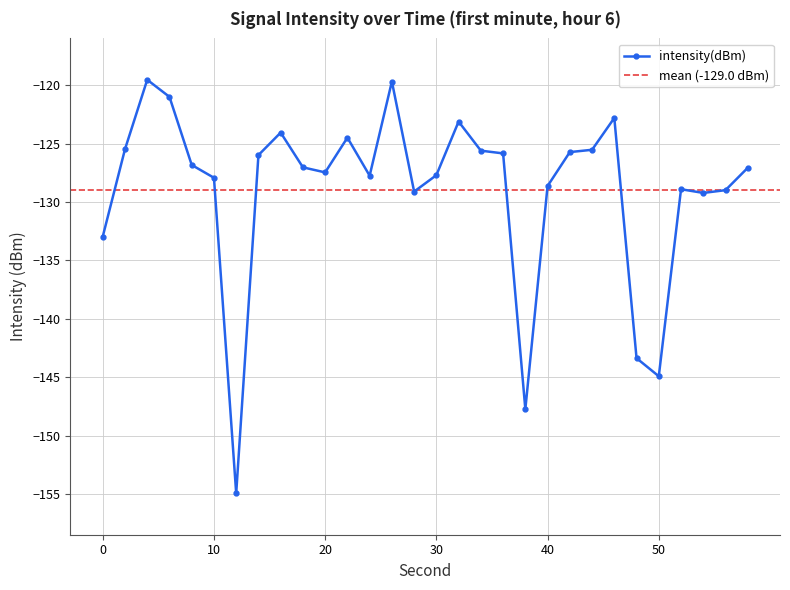

List the labels in order of value, largest first.

4, 26, 6, 46, 32, 16, 22, 2, 44, 34, 42, 36, 14, 8, 18, 58, 20, 30, 24, 10, 40, 52, 56, 28, 54, 0, 48, 50, 38, 12